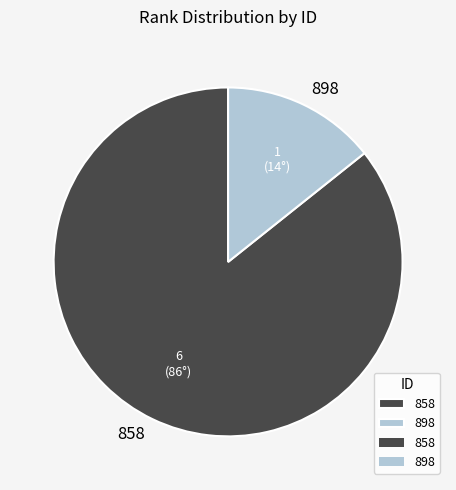

Does 858 represent more than half of the total?

Yes